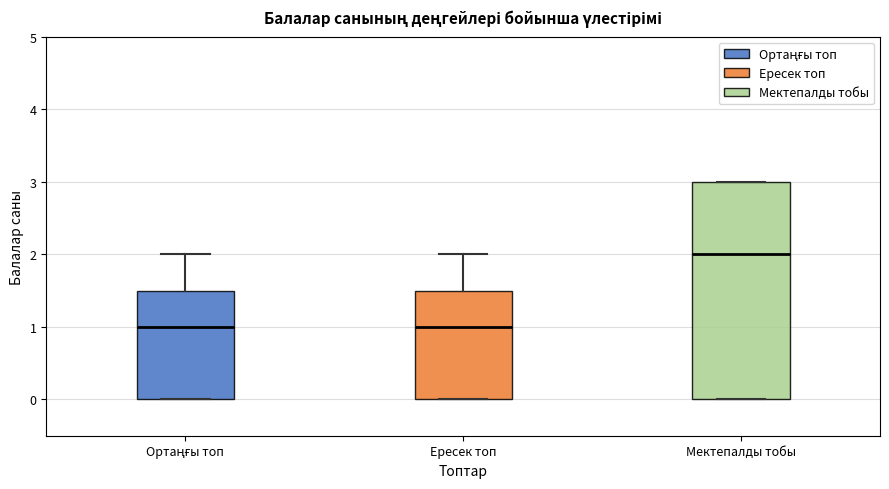

Which box is the tallest, from its lower edge to its upper edge?

Мектепалды тобы